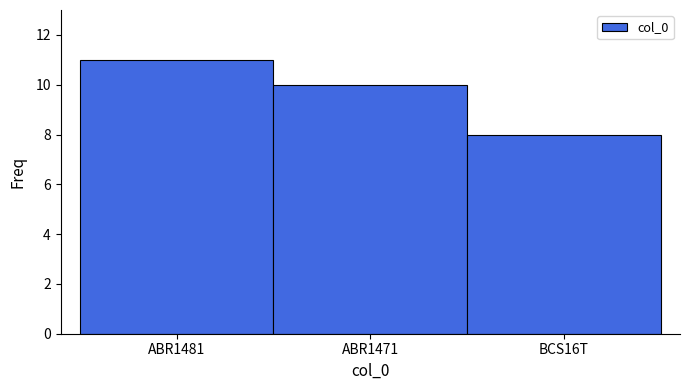

Reading left to right, extract all data points from this chart.

ABR1481=11	ABR1471=10	BCS16T=8